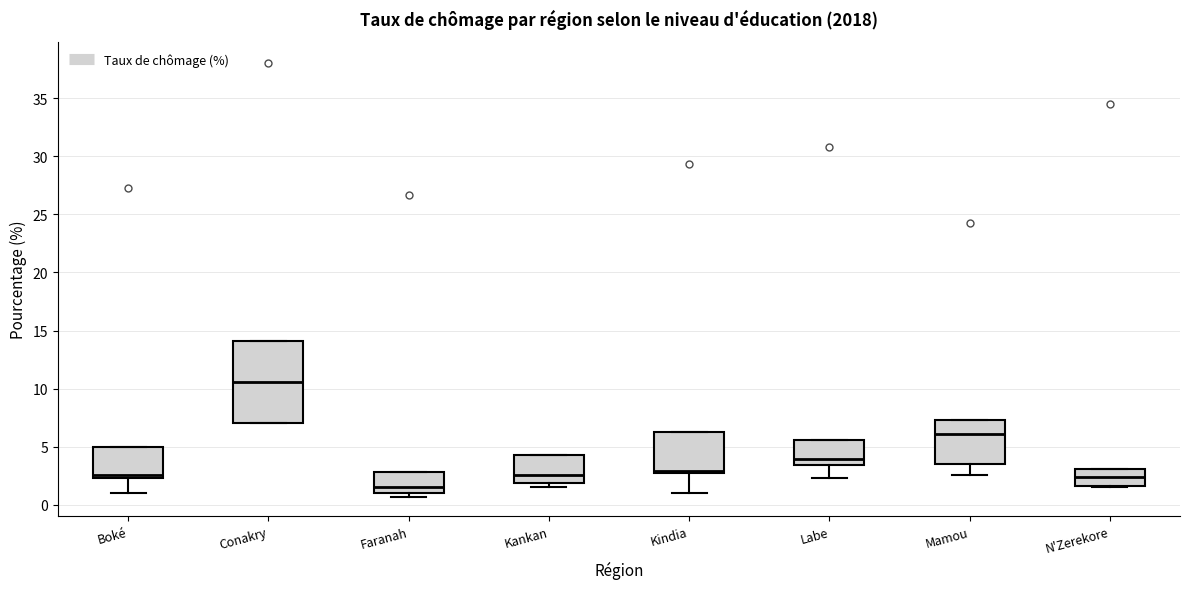

Which box's median line is the lowest?

Faranah